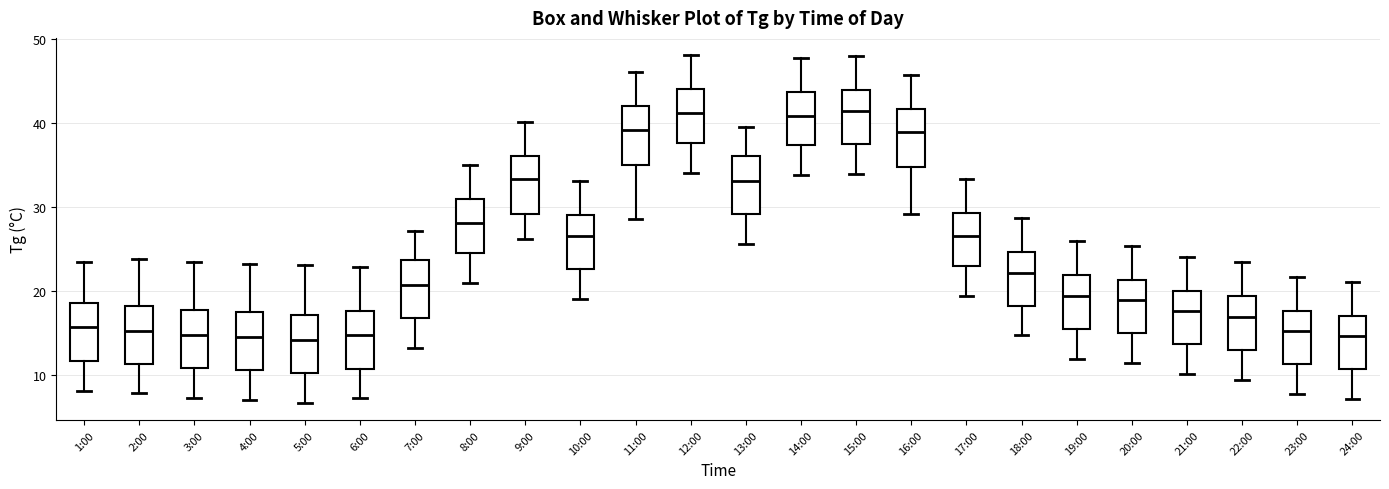

Reading left to right, read every box against the y-axis: the position of its median line, the range the box covers, and the ends of its whiskers. The values are not printed on the chart, so give them approximately, as read against the axis.

1:00: median 16, box 12 to 19, whiskers 8 to 24
2:00: median 15, box 11 to 18, whiskers 8 to 24
3:00: median 15, box 11 to 18, whiskers 7 to 23
4:00: median 15, box 11 to 17, whiskers 7 to 23
5:00: median 14, box 10 to 17, whiskers 7 to 23
6:00: median 15, box 11 to 18, whiskers 7 to 23
7:00: median 21, box 17 to 24, whiskers 13 to 27
8:00: median 28, box 25 to 31, whiskers 21 to 35
9:00: median 33, box 29 to 36, whiskers 26 to 40
10:00: median 27, box 23 to 29, whiskers 19 to 33
11:00: median 39, box 35 to 42, whiskers 29 to 46
12:00: median 41, box 38 to 44, whiskers 34 to 48
13:00: median 33, box 29 to 36, whiskers 26 to 40
14:00: median 41, box 37 to 44, whiskers 34 to 48
15:00: median 42, box 38 to 44, whiskers 34 to 48
16:00: median 39, box 35 to 42, whiskers 29 to 46
17:00: median 27, box 23 to 29, whiskers 19 to 33
18:00: median 22, box 18 to 25, whiskers 15 to 29
19:00: median 19, box 15 to 22, whiskers 12 to 26
20:00: median 19, box 15 to 21, whiskers 11 to 25
21:00: median 18, box 14 to 20, whiskers 10 to 24
22:00: median 17, box 13 to 19, whiskers 9 to 23
23:00: median 15, box 11 to 18, whiskers 8 to 22
24:00: median 15, box 11 to 17, whiskers 7 to 21